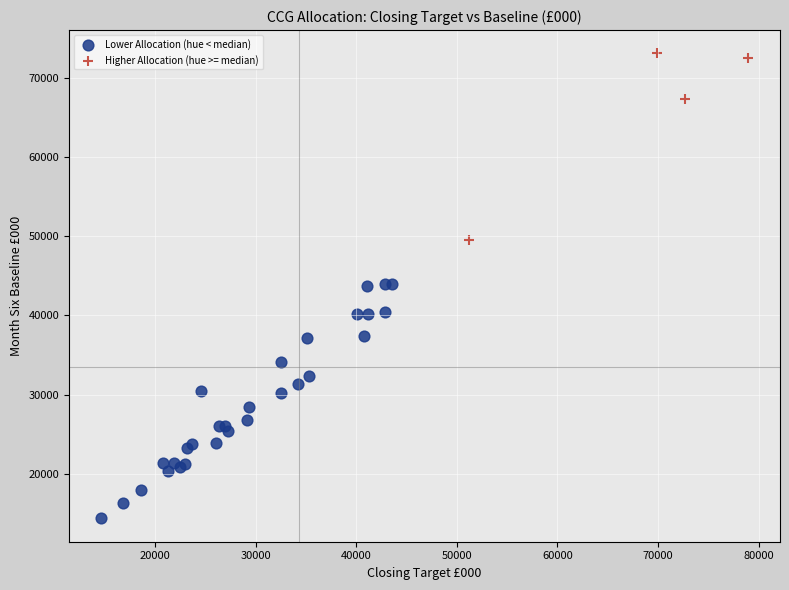

Which series has the widest spread of Y values?

Lower Allocation (hue < median)